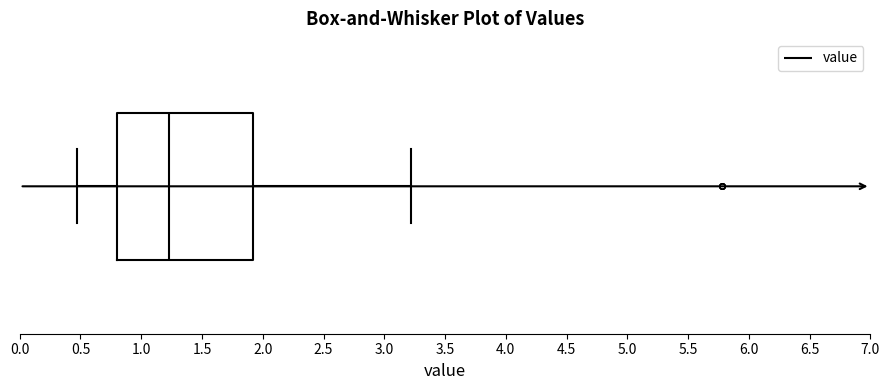

Read this box plot against the x-axis: the position of the median line, the range covered by the box, and the ends of both whiskers. The values are not printed on the chart, so give them approximately, as read against the axis.

median 1.25, box 0.80 to 1.90, whiskers 0.45 to 3.20